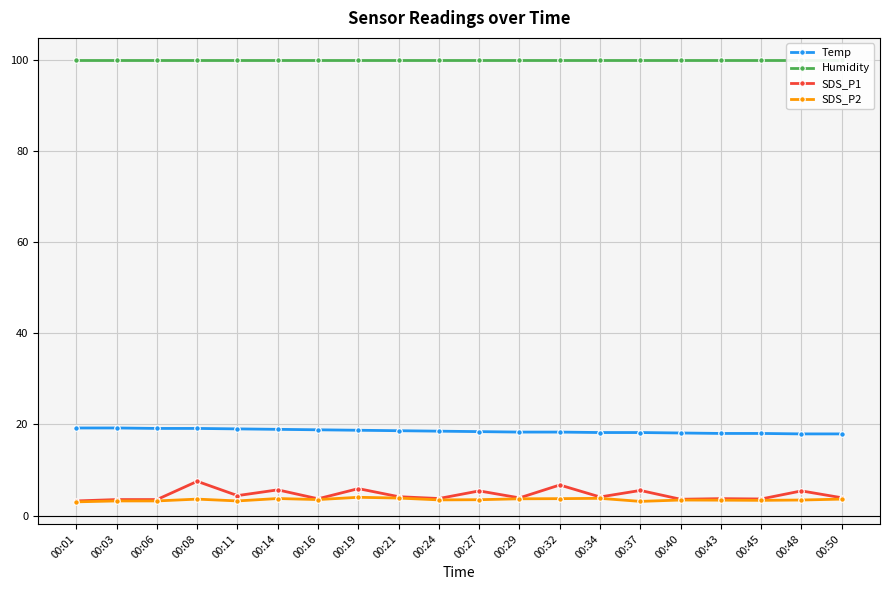

Read the SDS_P1 value at 00:48.

5.4